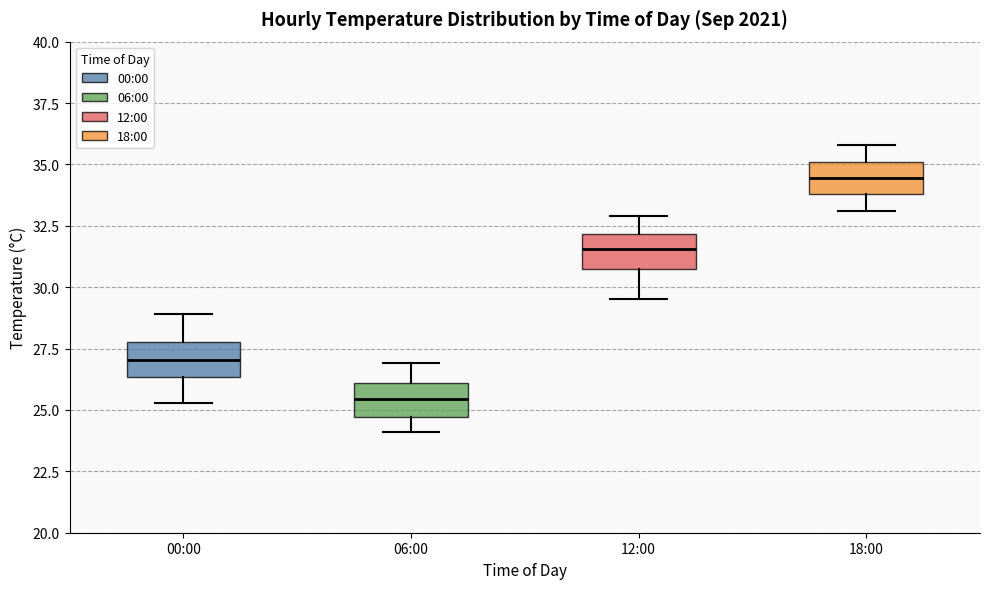

Reading left to right, read every box against the y-axis: the position of its median line, the range the box covers, and the ends of its whiskers. The values are not printed on the chart, so give them approximately, as read against the axis.

00:00: median 27.0, box 26.5 to 28.0, whiskers 25.5 to 29.0
06:00: median 25.5, box 24.5 to 26.0, whiskers 24.0 to 27.0
12:00: median 31.5, box 30.5 to 32.0, whiskers 29.5 to 33.0
18:00: median 34.5, box 34.0 to 35.0, whiskers 33.0 to 36.0